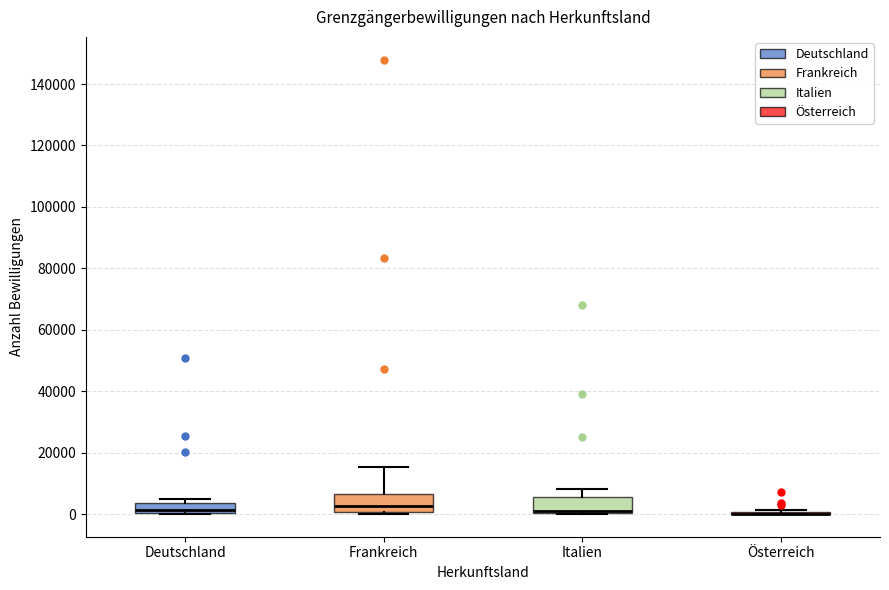

Reading left to right, read every box against the y-axis: the position of its median line, the range the box covers, and the ends of its whiskers. The values are not printed on the chart, so give them approximately, as read against the axis.

Deutschland: median 2000, box 0 to 4000, whiskers 0 to 4000 (just above the box's upper edge)
Frankreich: median 2000, box 0 to 6000, whiskers 0 to 16000
Italien: median 2000, box 0 to 6000, whiskers 0 to 8000
Österreich: box collapsed to a line at 0, whiskers 0 to 2000